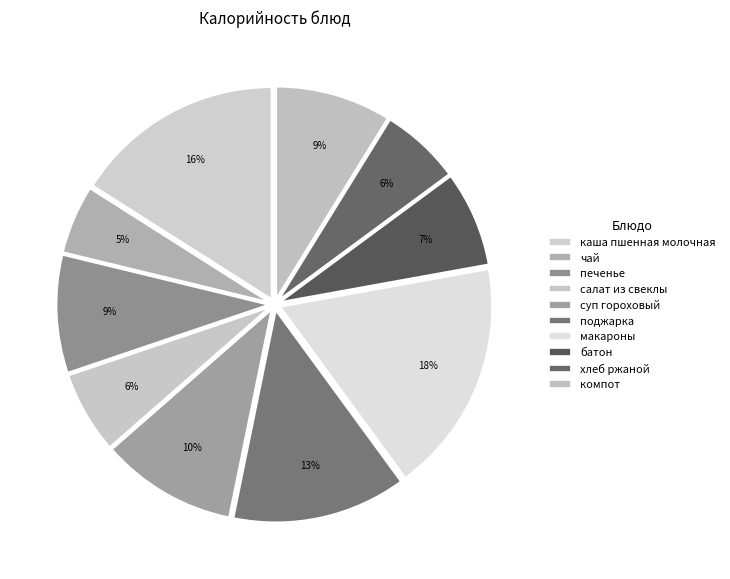

To the nearest percent, what is the average slice percentage?

10%